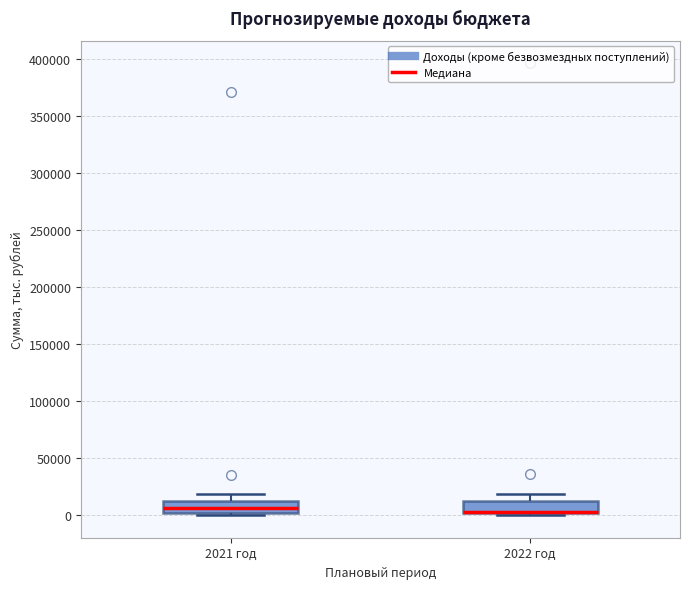

Reading left to right, read every box against the y-axis: the position of its median line, the range the box covers, and the ends of its whiskers. The values are not printed on the chart, so give them approximately, as read against the axis.

2021 год: median 5000, box 0 to 15000, whiskers 0 (just below the box's lower edge) to 20000
2022 год: median 5000 (drawn on the box's lower edge), box 0 to 10000, whiskers 0 (just below the box's lower edge) to 20000